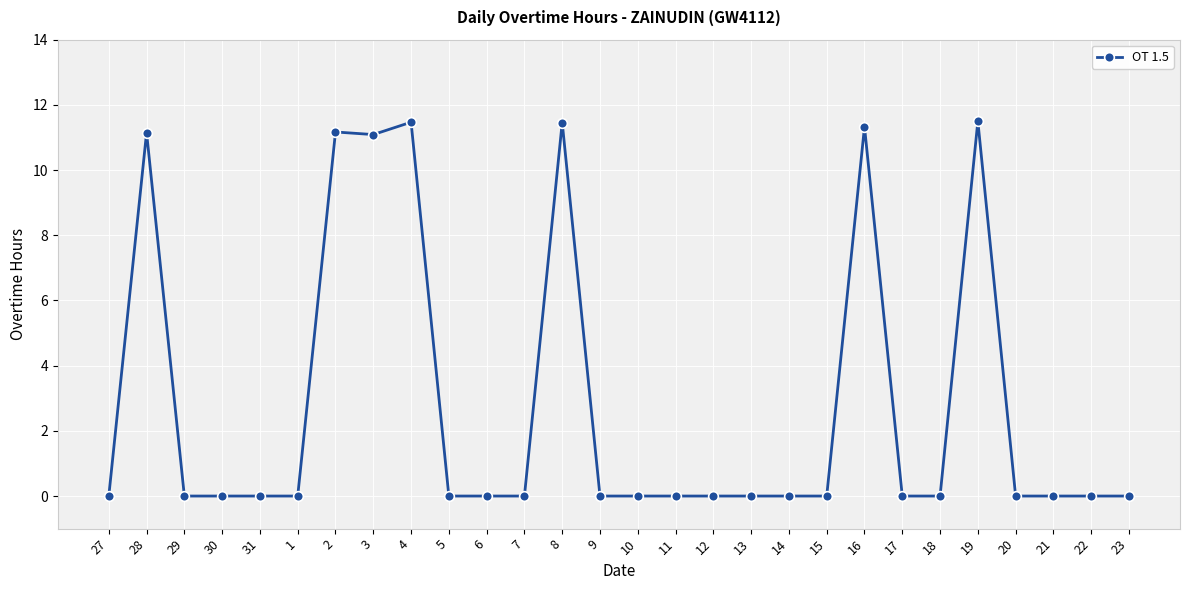

What is the average value?

2.8